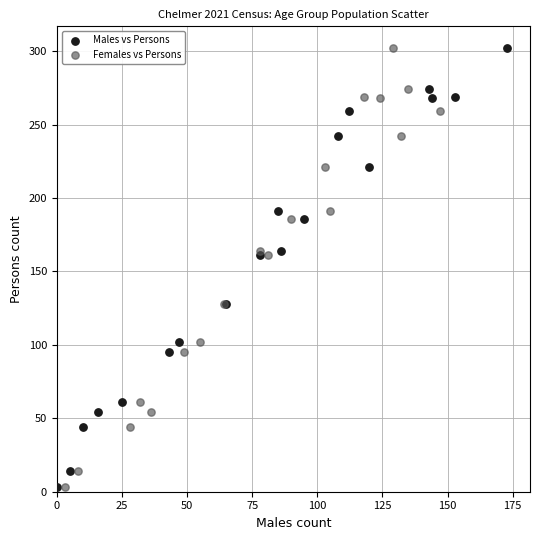

What are all the series names shown in the legend?

Males vs Persons, Females vs Persons